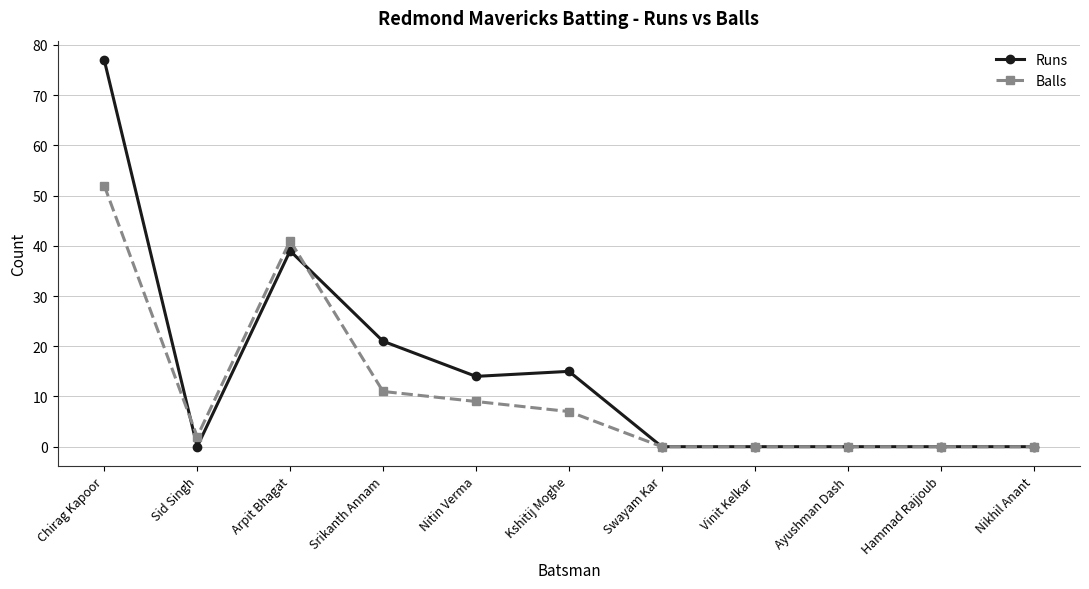

Reading left to right, transcribe all the data shown in this chart.

Runs: 77	0	39	21	14	15	0	0	0	0	0
Balls: 52	2	41	11	9	7	0	0	0	0	0